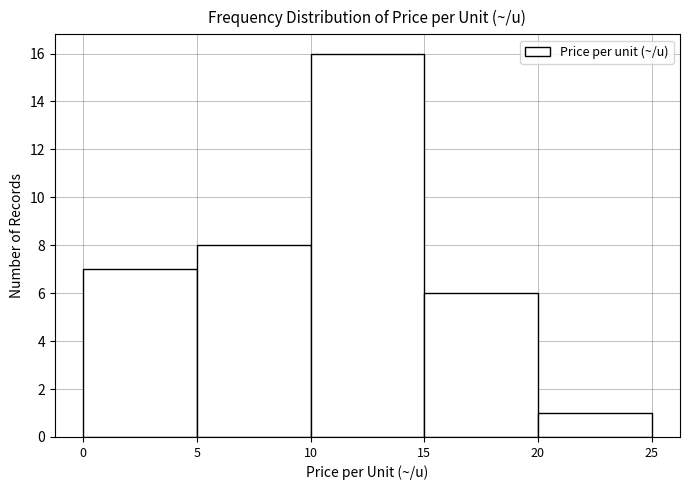

Reading left to right, transcribe this chart: for each bar, give the range it covers on the x-axis and its height. The values are not printed on the chart, so give them approximately, as read against the axis.

0 to 5: 7
5 to 10: 8
10 to 15: 16
15 to 20: 6
20 to 25: 1